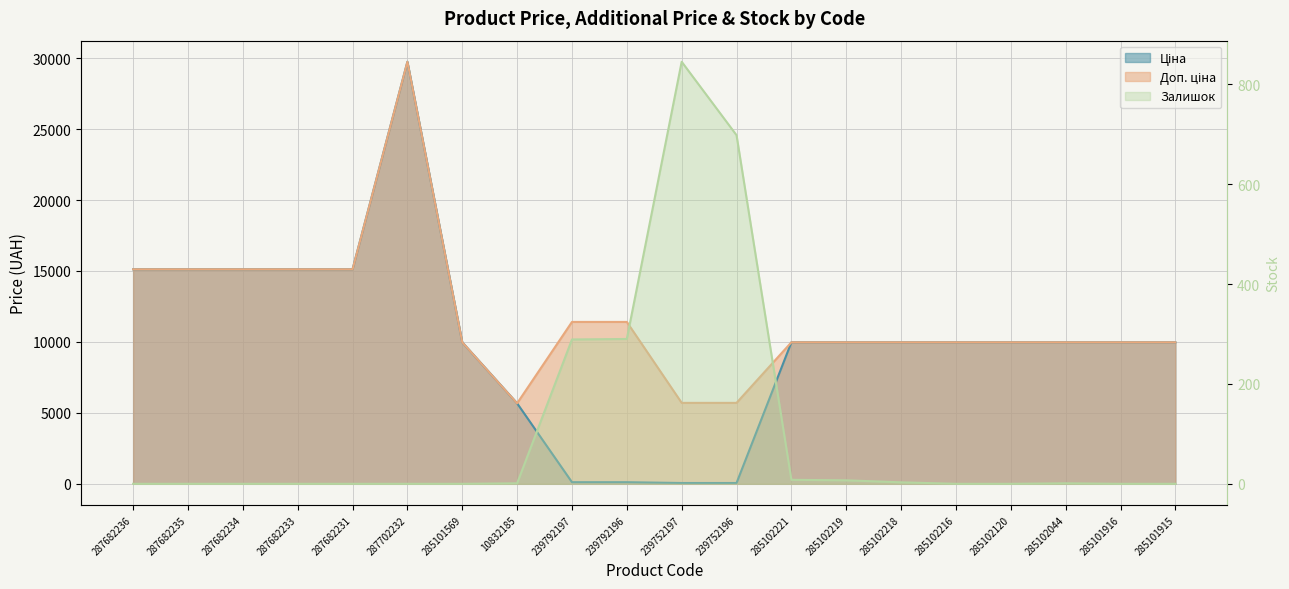

At which label does Ціна reach its minimum?

239752197